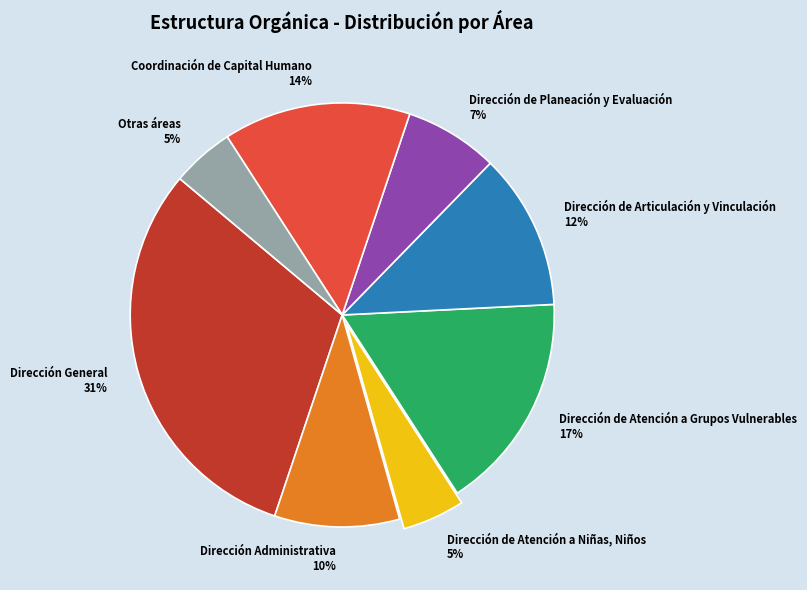

What is the largest slice in the pie chart?

Dirección General